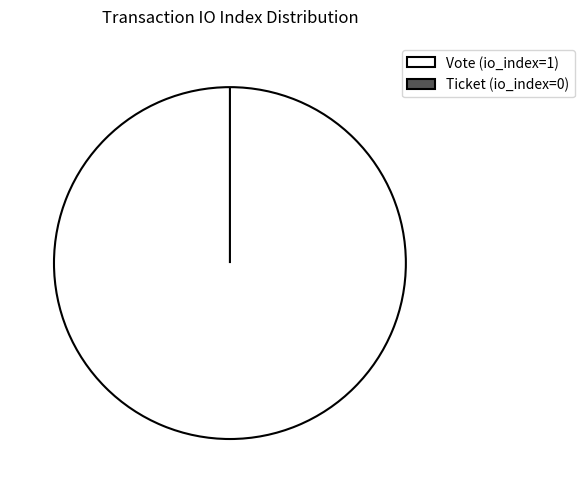

Combined, what portion of the pie is Vote (io_index=1) and Ticket (io_index=0)?

100.0%